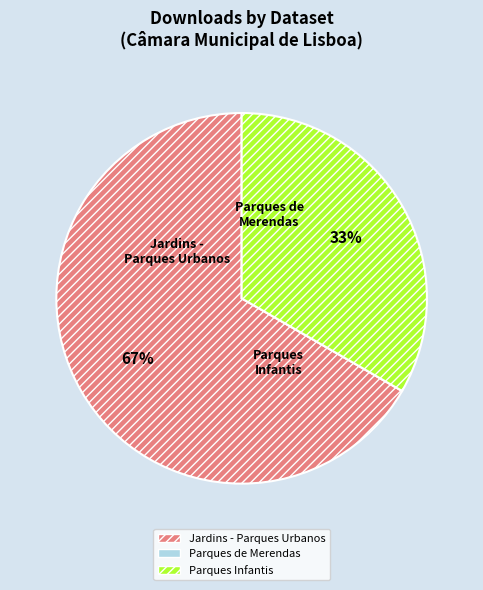

True or false: Jardins - Parques Urbanos accounts for 60% of the total.

False